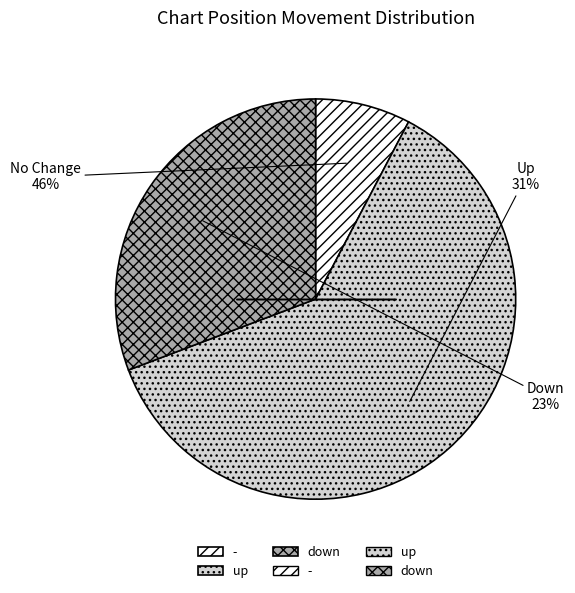

Which slice is the smallest?

-